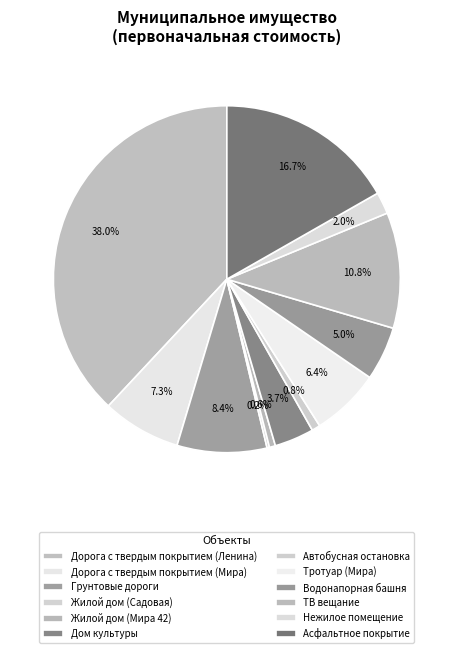

Rank the categories by value from lowest to highest.

Жилой дом (Садовая), Жилой дом (Мира 42), Автобусная остановка, Нежилое помещение, Дом культуры, Водонапорная башня, Тротуар (Мира), Дорога с твердым покрытием (Мира), Грунтовые дороги, ТВ вещание, Асфальтное покрытие, Дорога с твердым покрытием (Ленина)